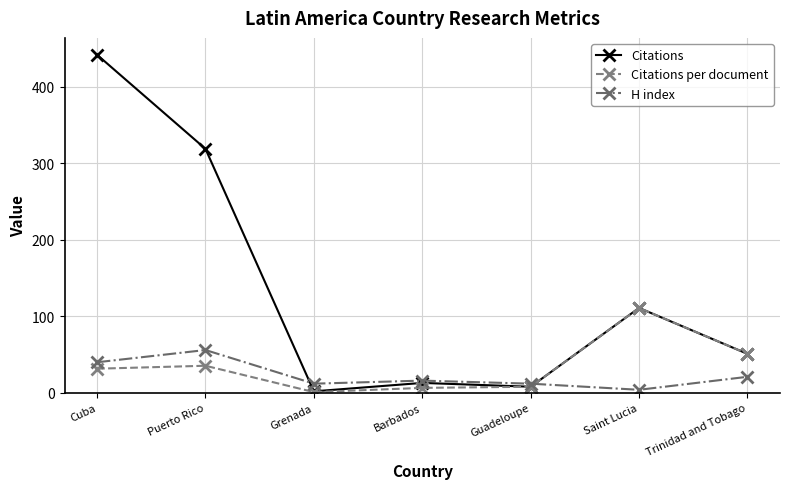

What is the difference between the maximum and minimum values in the H index series?

52.0